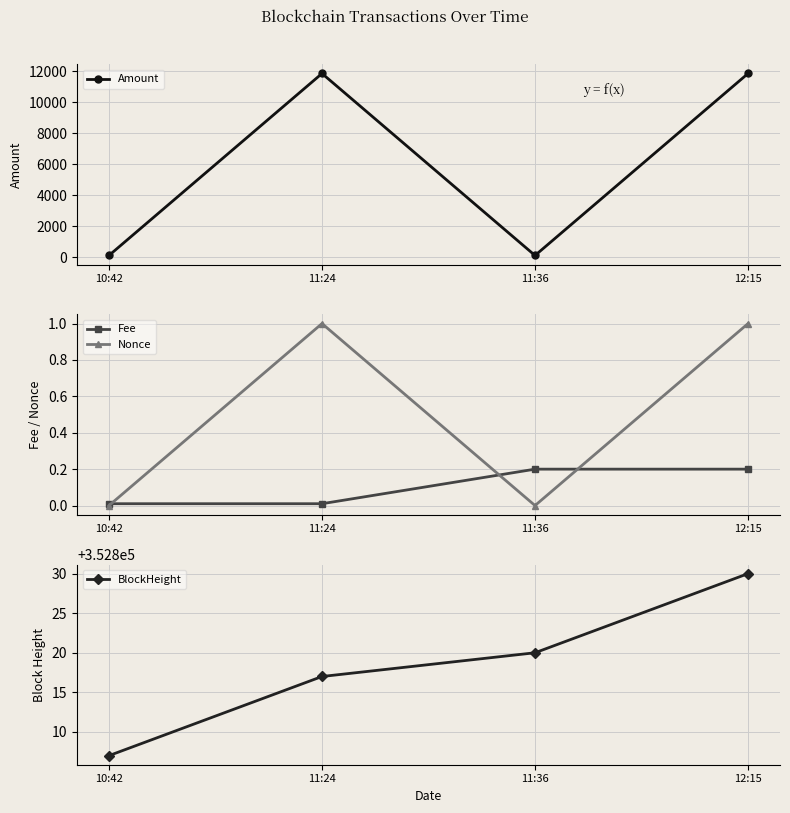

How many interior local valleys does the Nonce series have?

1